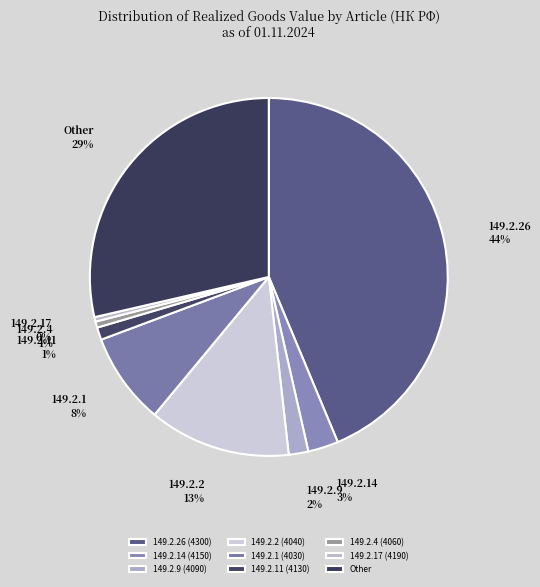

What is the ratio of the value at 149.2.9 (4090) to the value at 149.2.17 (4190)?

4.3